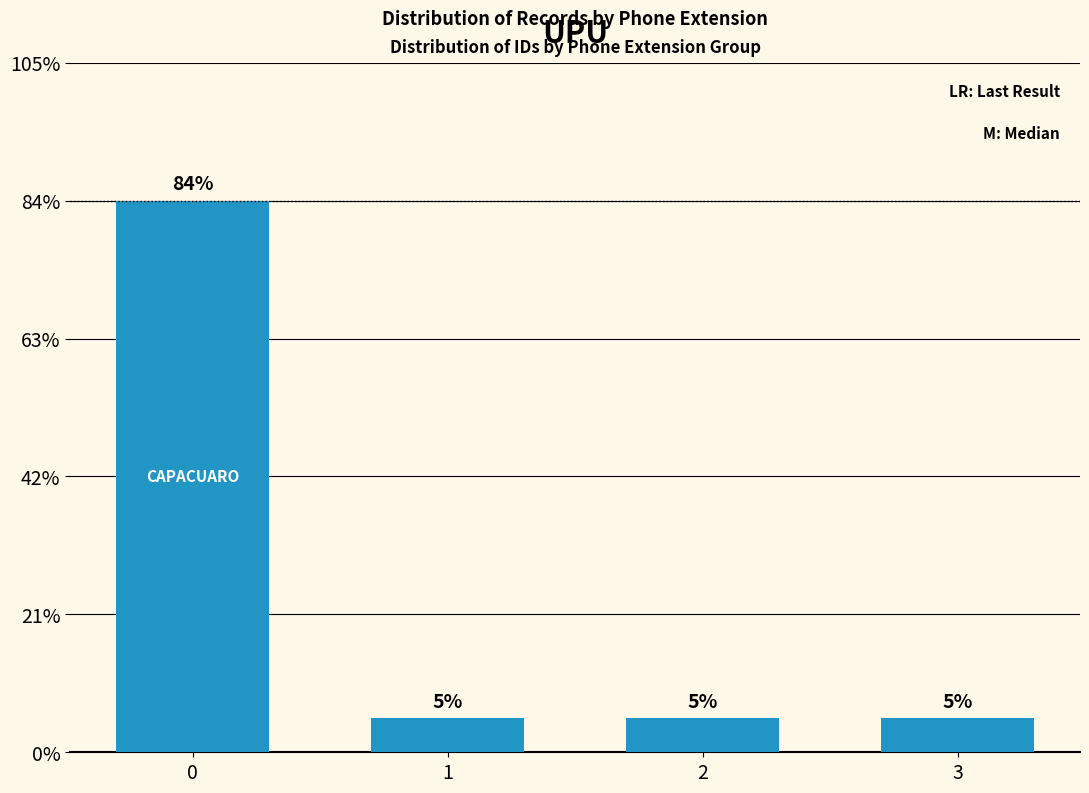

What is the ratio of the value at 3 to the value at 1?

1.0